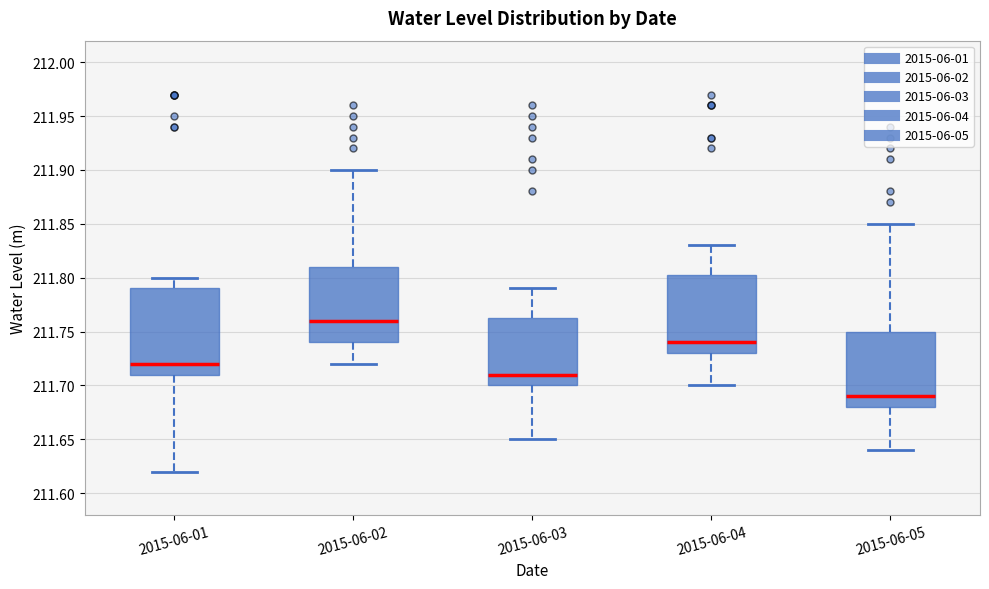

Which box is the tallest, from its lower edge to its upper edge?

2015-06-01